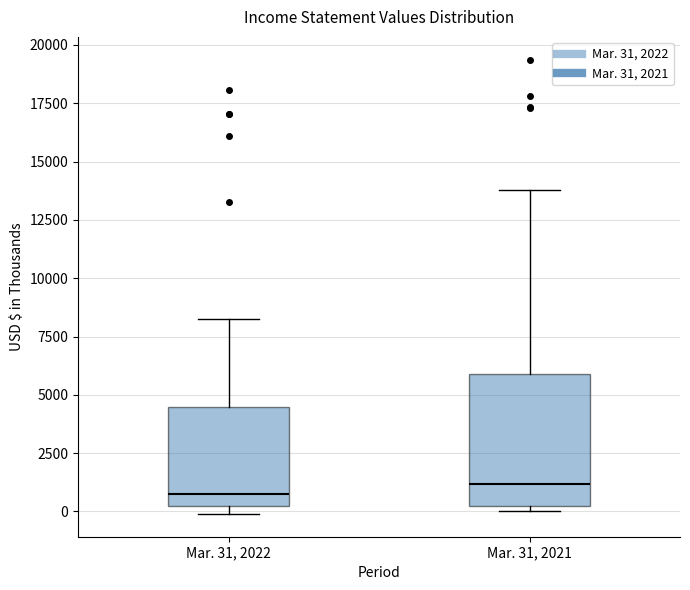

Reading left to right, transcribe this box plot: for each box, give where its median line is, the range the box spans, and where its two whiskers end, as read against the y-axis. The values are not printed on the chart, so give them approximately, as read against the axis.

Mar. 31, 2022: median 500, box 0 to 4500, whiskers 0 (just below the box's lower edge) to 8000
Mar. 31, 2021: median 1000, box 0 to 6000, whiskers 0 (just below the box's lower edge) to 14000